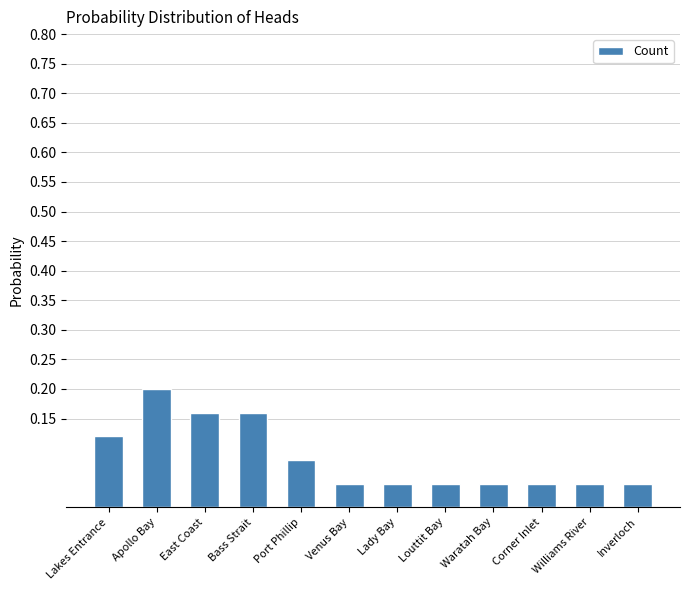

Which category has the highest value across all series?

Apollo Bay